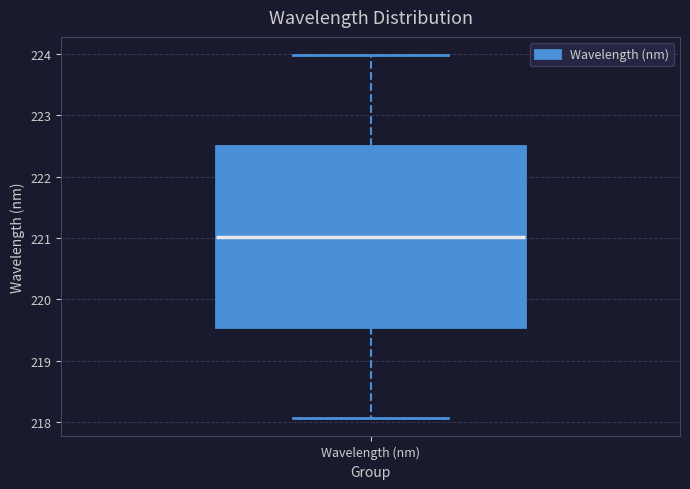

Where does the upper whisker of the box for Wavelength (nm) end on the y-axis? The values are not printed on the chart, so give them approximately, as read against the axis.

224.0